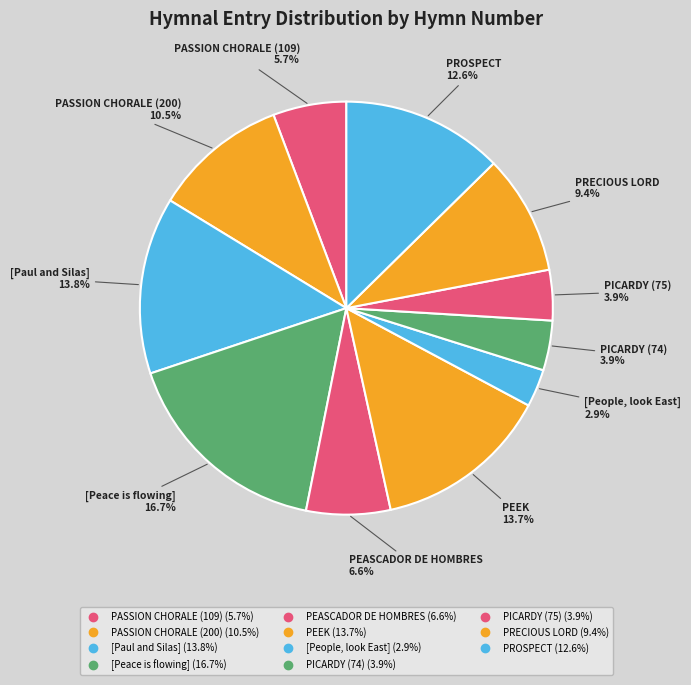

What percentage is the [Peace is flowing] slice, to the nearest percent?

17%